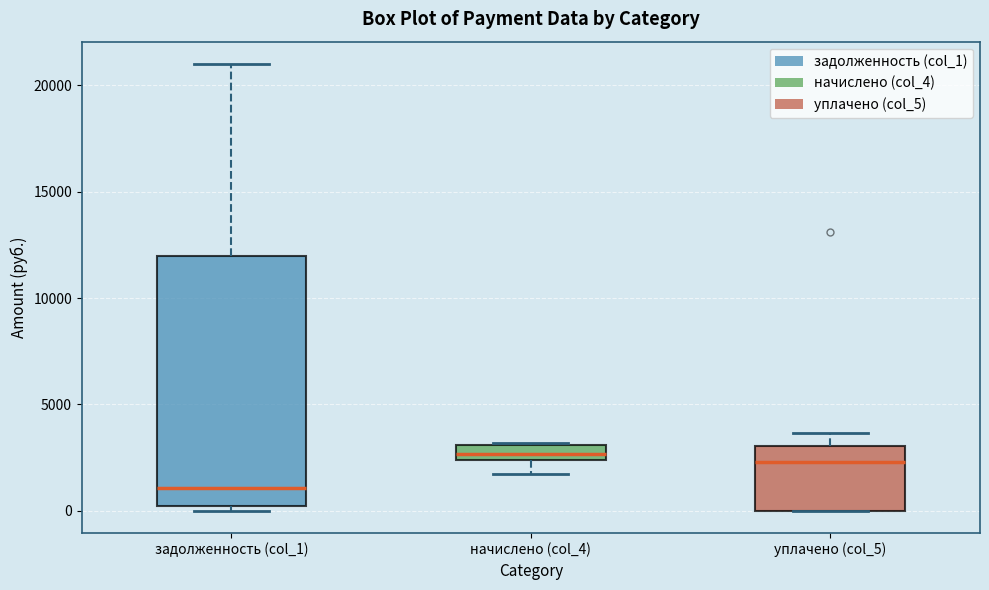

Comparing the boxes themselves (not the whiskers), which one is the tallest?

задолженность (col_1)